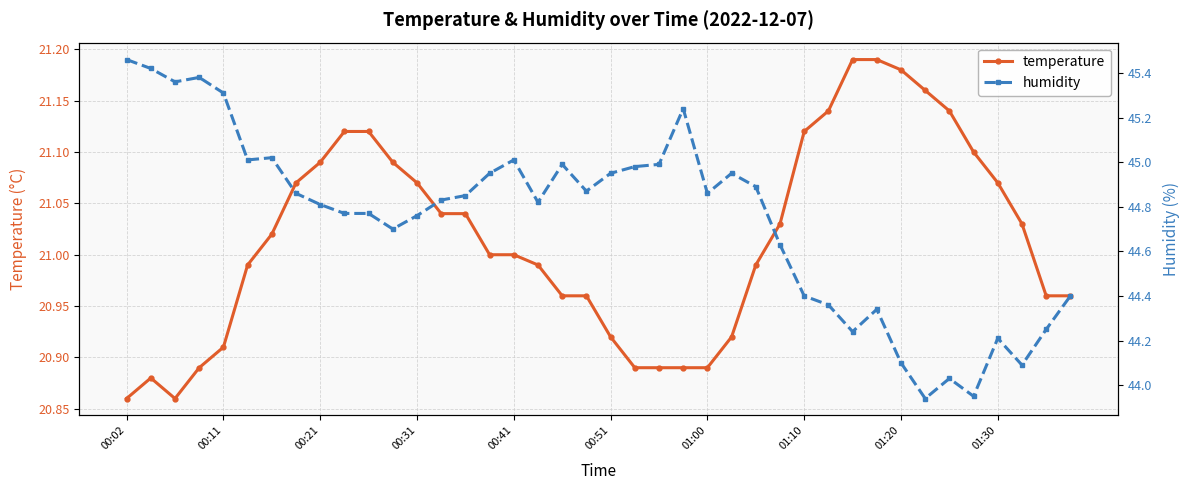

What is the average value of the humidity series?

44.7